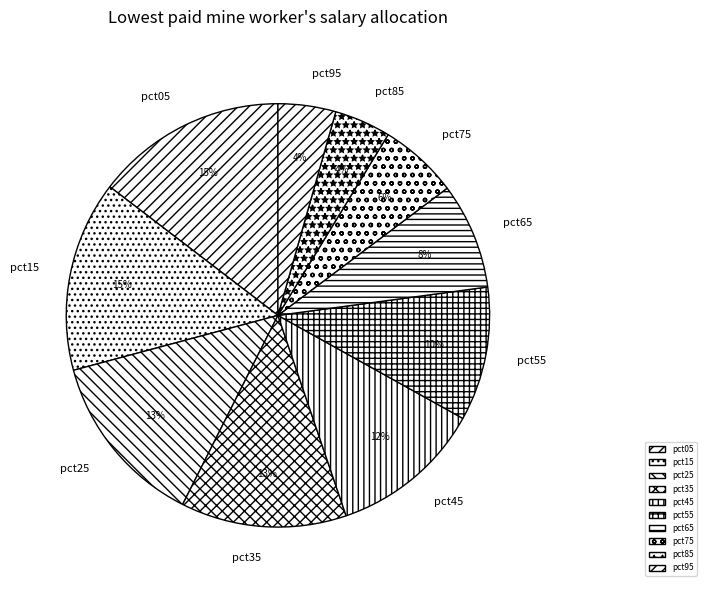

What percentage is the pct05 slice, to the nearest percent?

15%